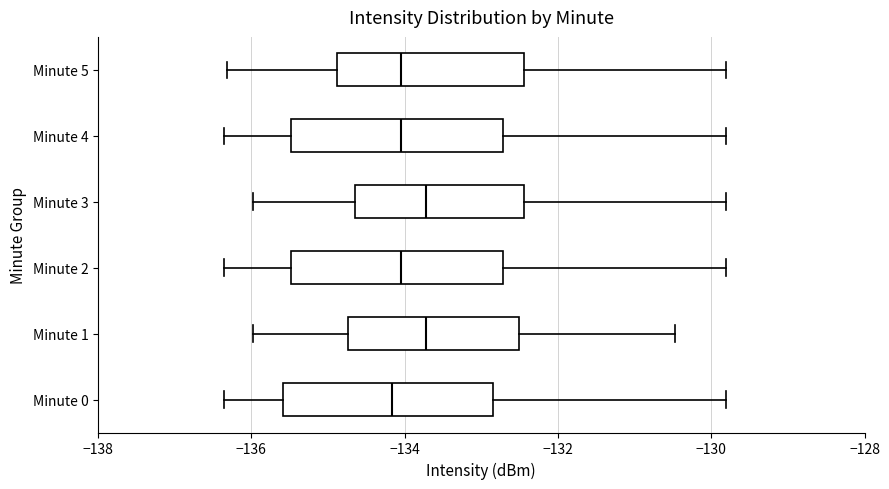

Where is the right edge of the box for Minute 2 on the x-axis? The values are not printed on the chart, so give them approximately, as read against the axis.

-132.8